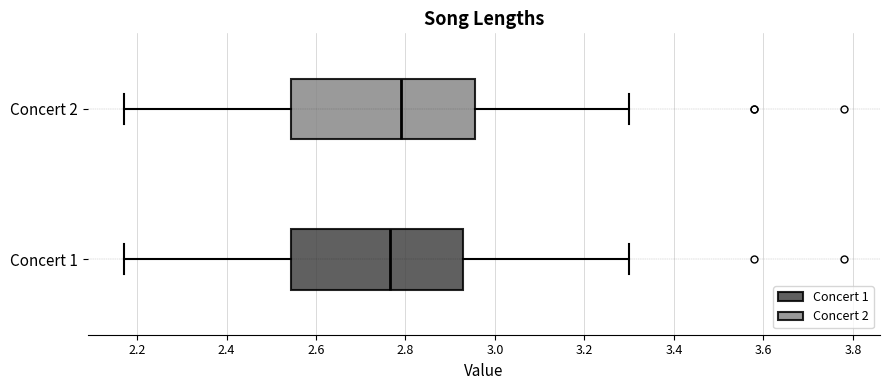

Reading bottom to top, read every box against the x-axis: the position of its median line, the range the box covers, and the ends of its whiskers. The values are not printed on the chart, so give them approximately, as read against the axis.

Concert 1: median 2.76, box 2.54 to 2.92, whiskers 2.18 to 3.30
Concert 2: median 2.80, box 2.54 to 2.96, whiskers 2.18 to 3.30